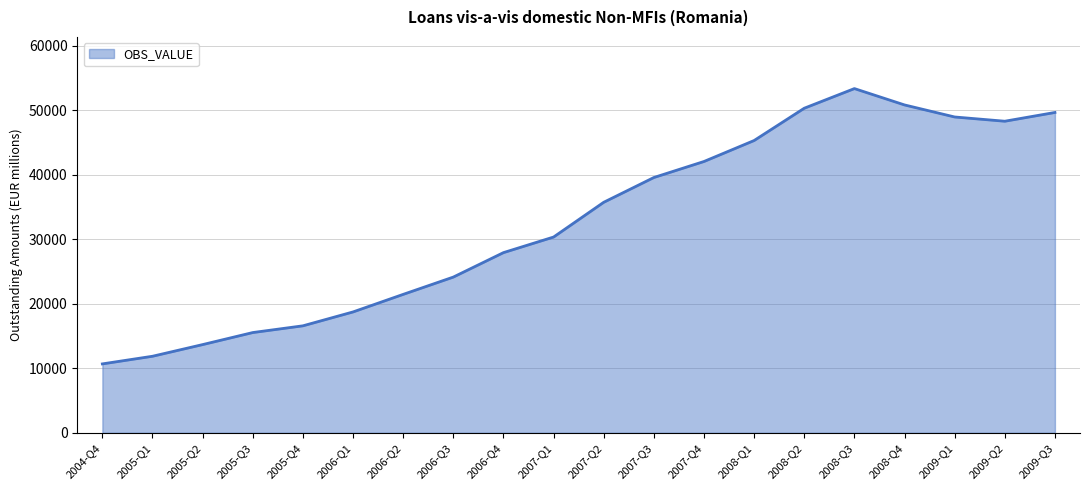

The value at 2005-Q1 is 11865.0. True or false?

True